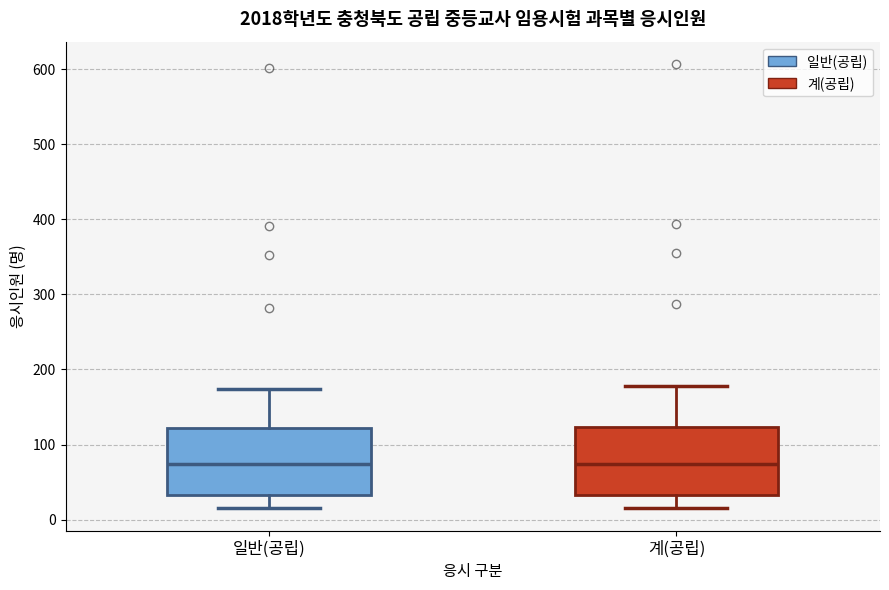

Where is the upper edge of the box for 일반(공립) on the y-axis? The values are not printed on the chart, so give them approximately, as read against the axis.

120